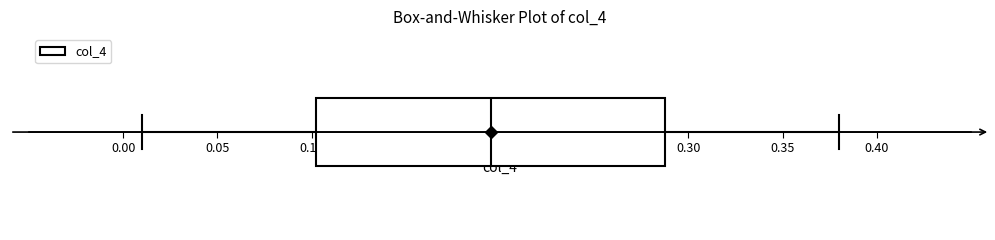

Transcribe this box plot: give where the median line is, the range the box spans, and where the two whiskers end, as read against the x-axis. The values are not printed on the chart, so give them approximately, as read against the axis.

median 0.195, box 0.105 to 0.290, whiskers 0.010 to 0.380